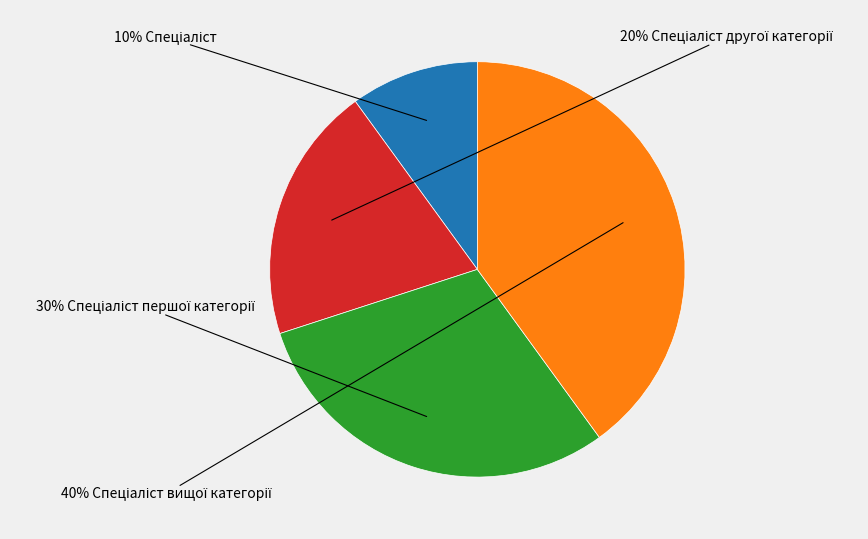

To the nearest percent, what is the average slice percentage?

25%